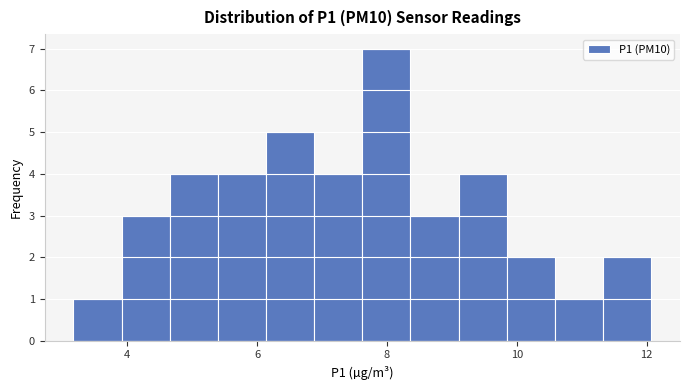

Around what value on the x-axis is the tallest bar? Give the approximate position of its centre, as read against the axis.

8.0